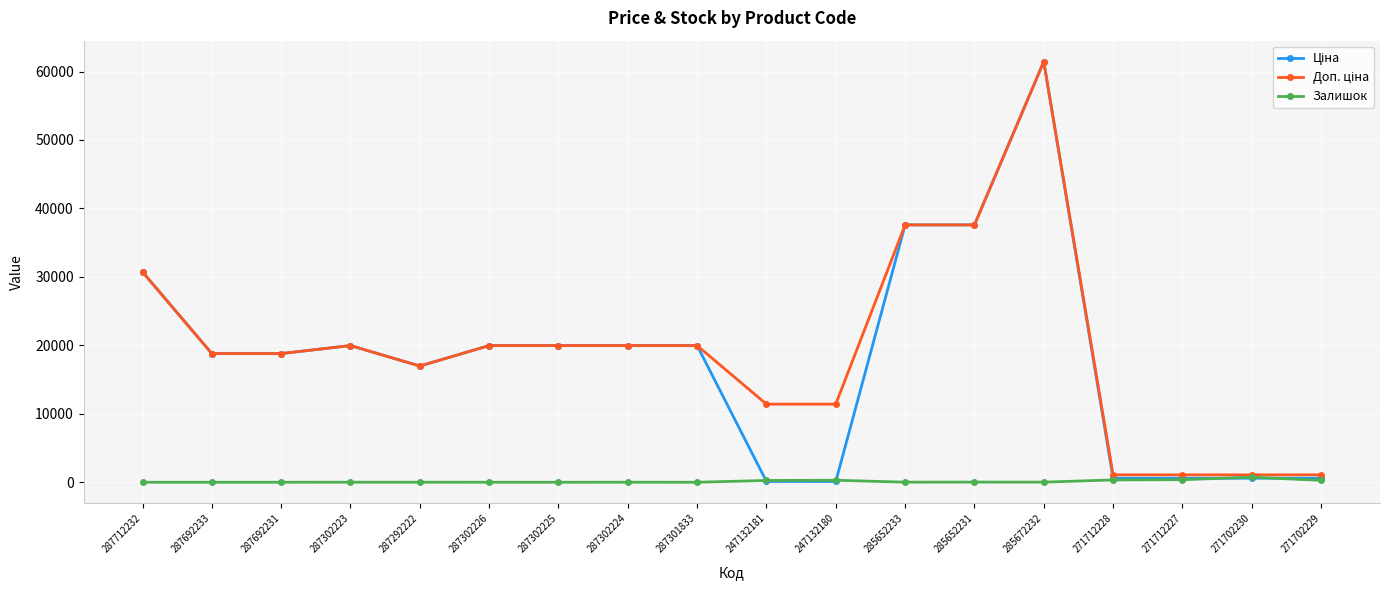

What is the label of the 17th point from the left?

271702230